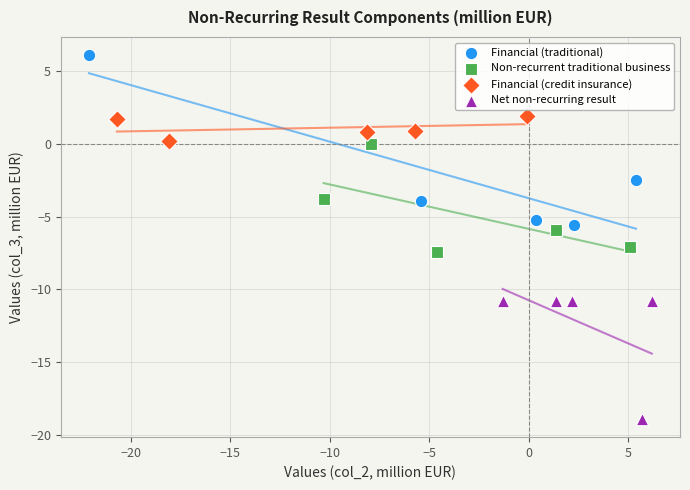

Which series reaches the maximum Y coordinate?

Financial (traditional)